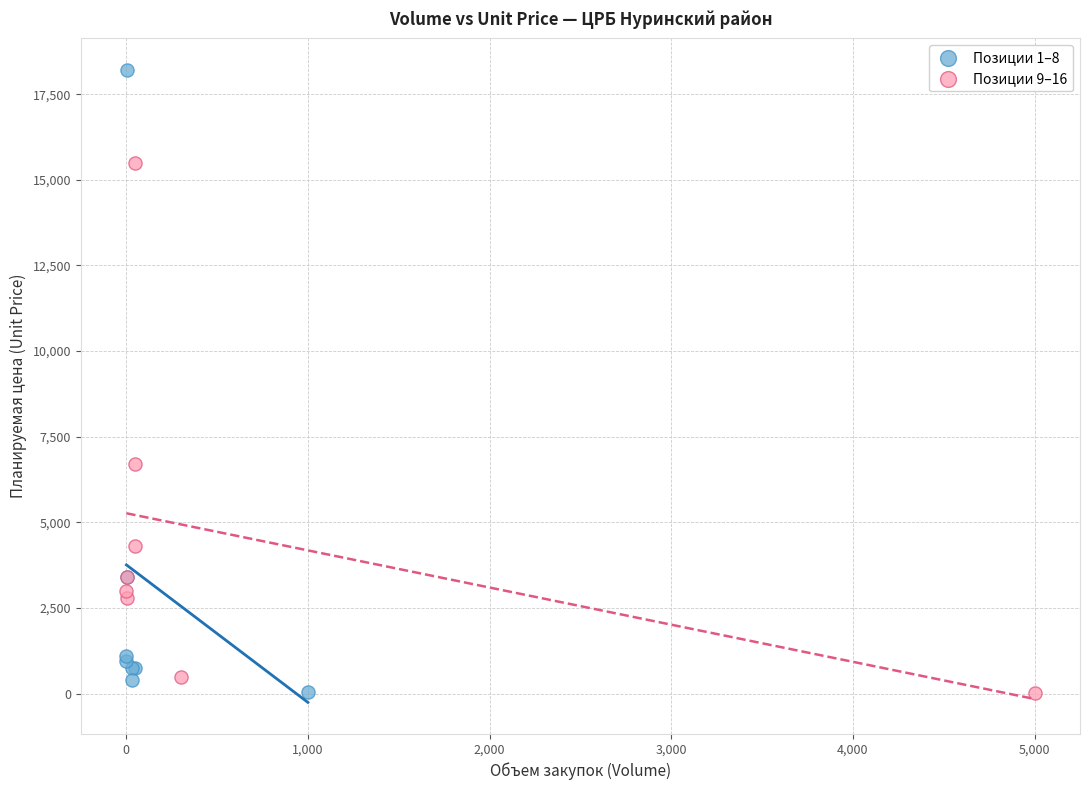

Which series has the largest Y range (max minus min)?

Позиции 1–8